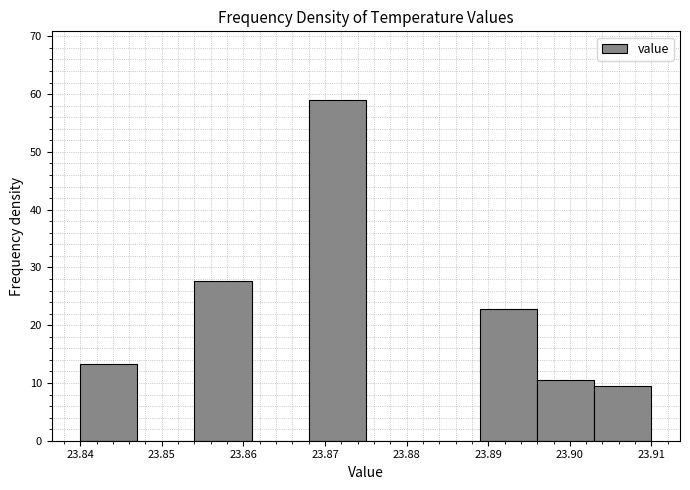

Reading left to right, list every bar in this chart as the range it spans on the x-axis followed by its height. The values are not printed on the chart, so give them approximately, as read against the axis.

23.840 to 23.847: 13
23.847 to 23.854: 0
23.854 to 23.861: 28
23.861 to 23.868: 0
23.868 to 23.875: 59
23.875 to 23.882: 0
23.882 to 23.889: 0
23.889 to 23.896: 23
23.896 to 23.903: 10
23.903 to 23.910: 10